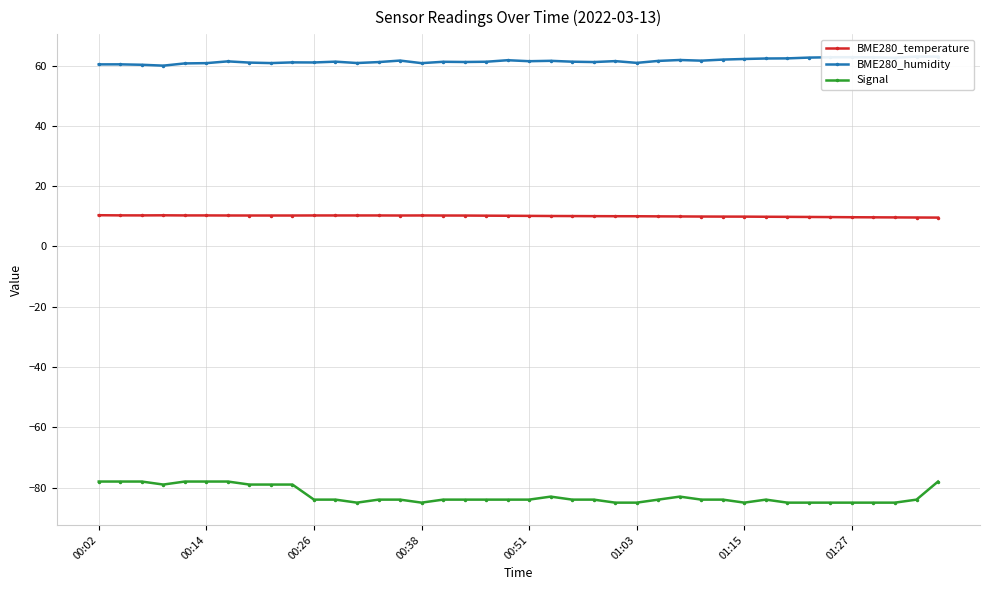

The value of Signal at 01:27 is -85.0. True or false?

True